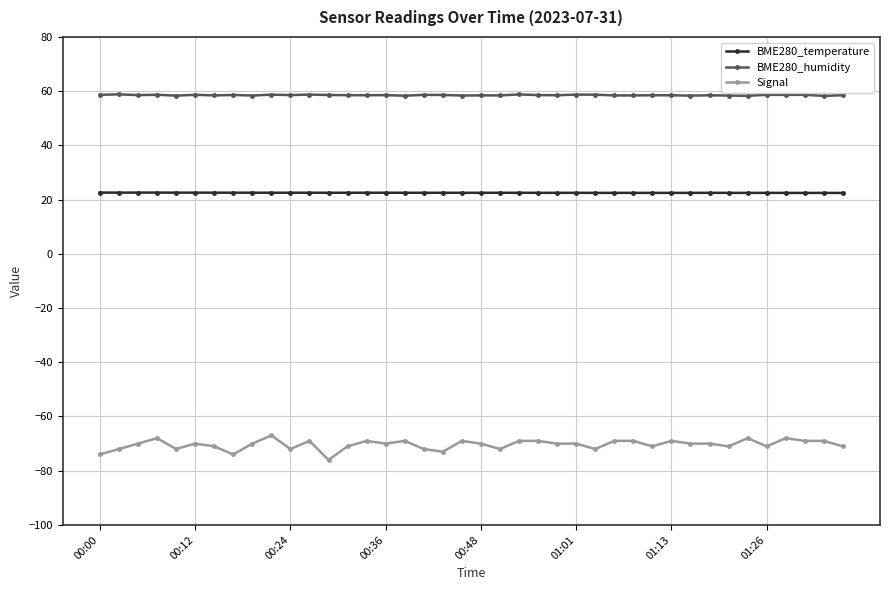

How many Signal values are between -71 and -69?

26